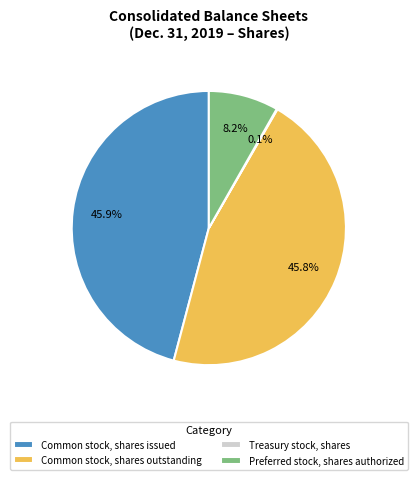

Is the sum of Preferred stock, shares authorized and Common stock, shares outstanding greater than half?

Yes